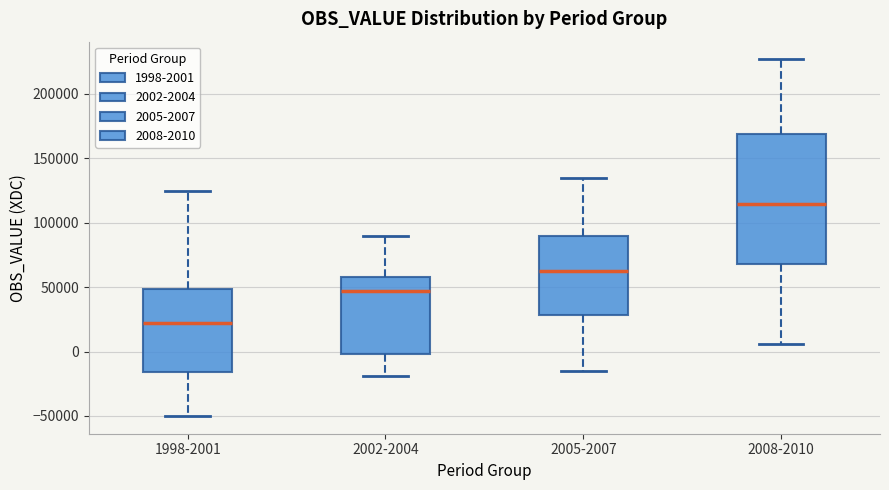

Reading left to right, transcribe this box plot: for each box, give where its median line is, the range the box spans, and where its two whiskers end, as read against the y-axis. The values are not printed on the chart, so give them approximately, as read against the axis.

1998-2001: median 20000, box -15000 to 50000, whiskers -50000 to 125000
2002-2004: median 45000, box 0 to 60000, whiskers -20000 to 90000
2005-2007: median 65000, box 30000 to 90000, whiskers -15000 to 135000
2008-2010: median 115000, box 70000 to 170000, whiskers 5000 to 225000